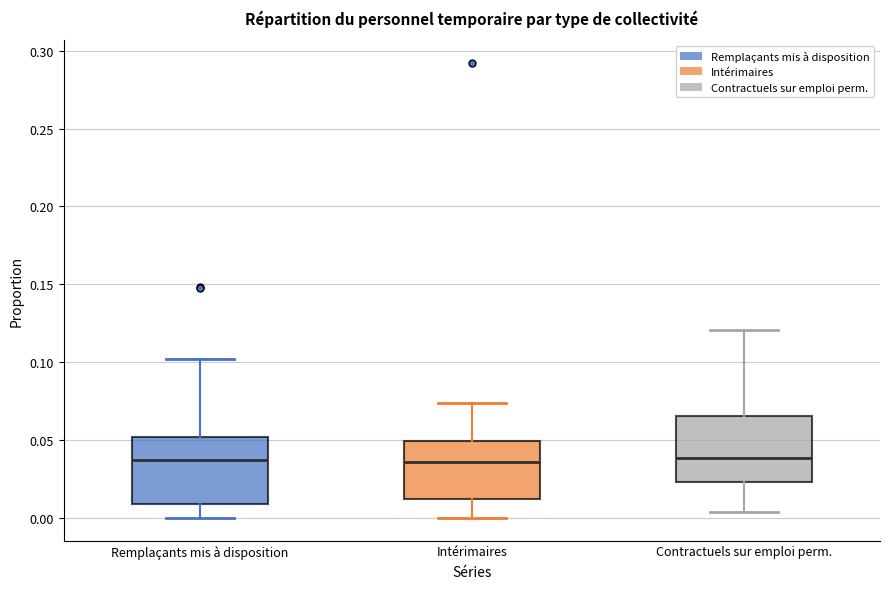

Reading left to right, read every box against the y-axis: the position of its median line, the range the box covers, and the ends of its whiskers. The values are not printed on the chart, so give them approximately, as read against the axis.

Remplaçants mis à disposition: median 0.035, box 0.010 to 0.050, whiskers 0.000 to 0.100
Intérimaires: median 0.035, box 0.010 to 0.050, whiskers 0.000 to 0.075
Contractuels sur emploi perm.: median 0.040, box 0.025 to 0.065, whiskers 0.005 to 0.120